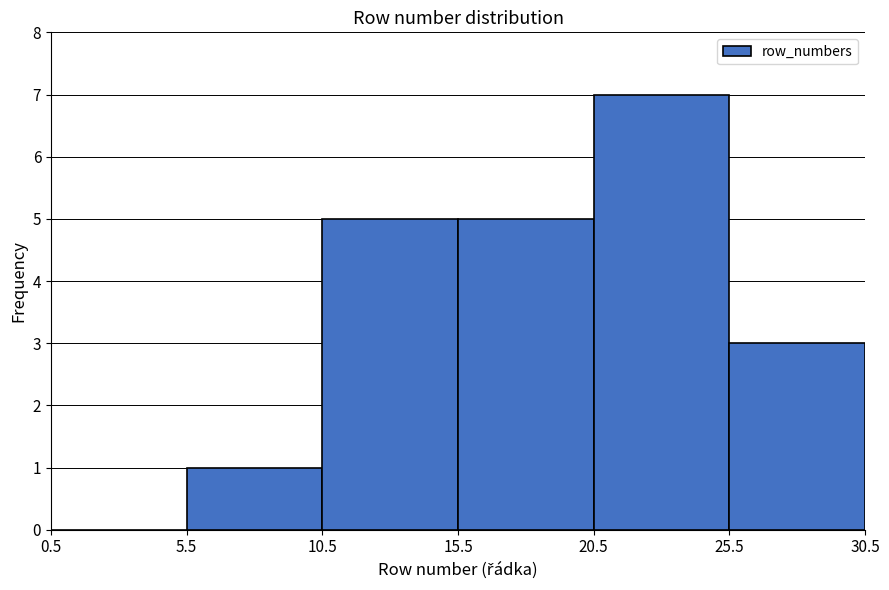

Reading left to right, transcribe this chart: for each bar, give the range it covers on the x-axis and its height. The values are not printed on the chart, so give them approximately, as read against the axis.

0.5 to 5.5: 0
5.5 to 10.5: 1
10.5 to 15.5: 5
15.5 to 20.5: 5
20.5 to 25.5: 7
25.5 to 30.5: 3